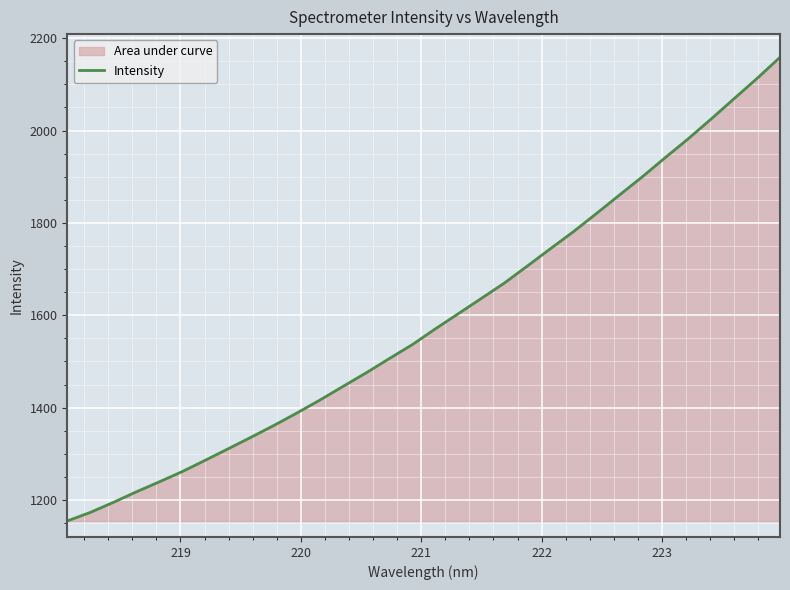

What is the difference between the maximum and minimum values?

1003.9